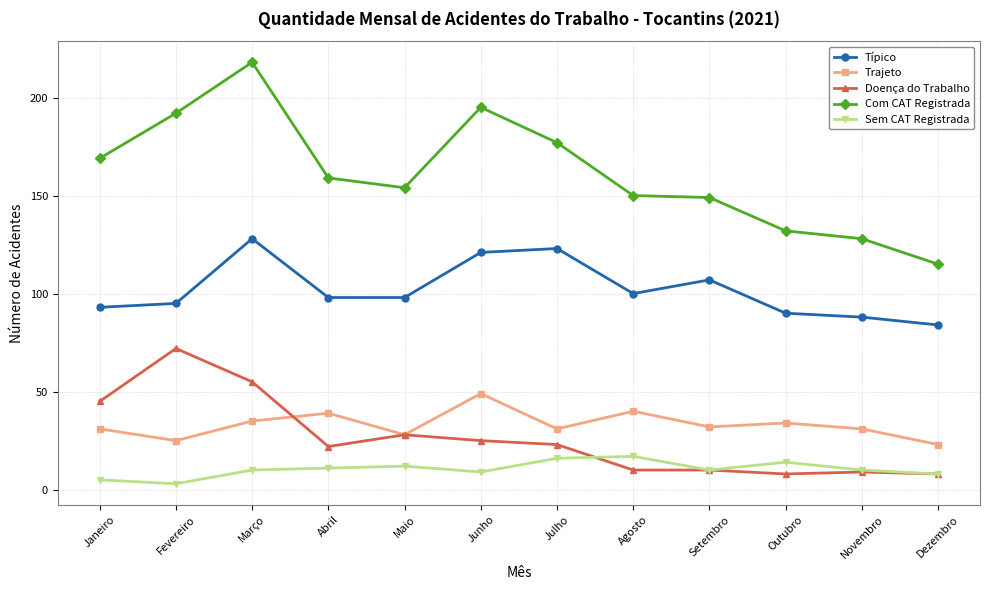

What is the maximum value for Com CAT Registrada?

218